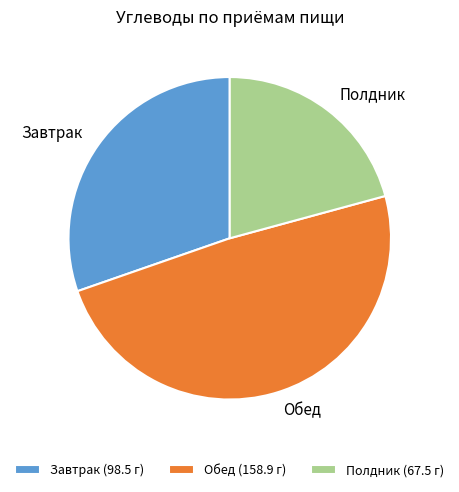

The Полдник slice represents 21% of the pie. True or false?

True